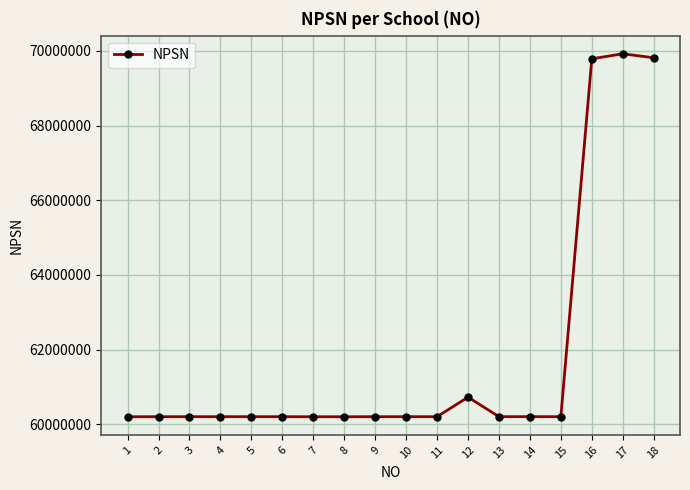

True or false: there are more than 0 points higher than both neighbors.

True